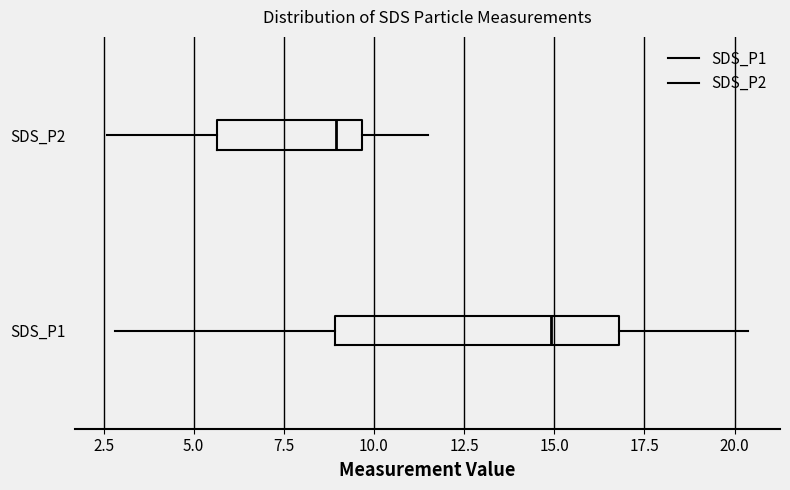

Comparing the boxes themselves (not the whiskers), which one is the widest?

SDS_P1